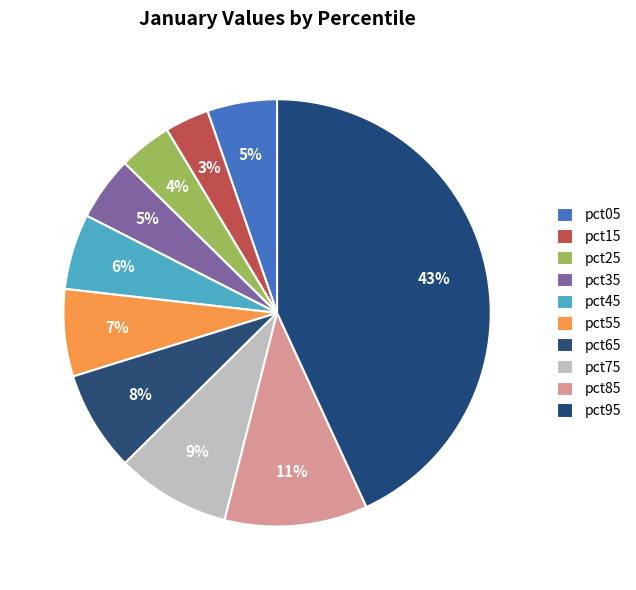

Is there a majority slice in this chart?

No